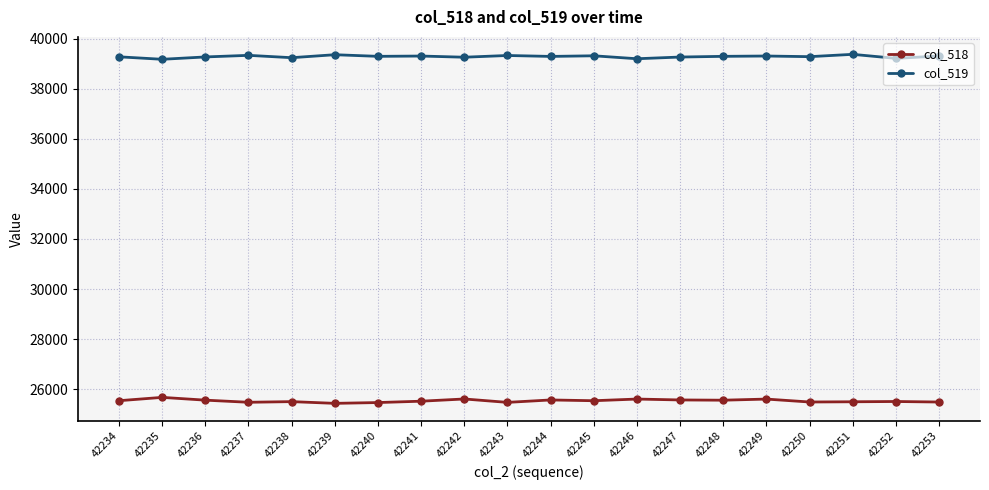

What is the difference between the highest and lowest values at 42241?

13796